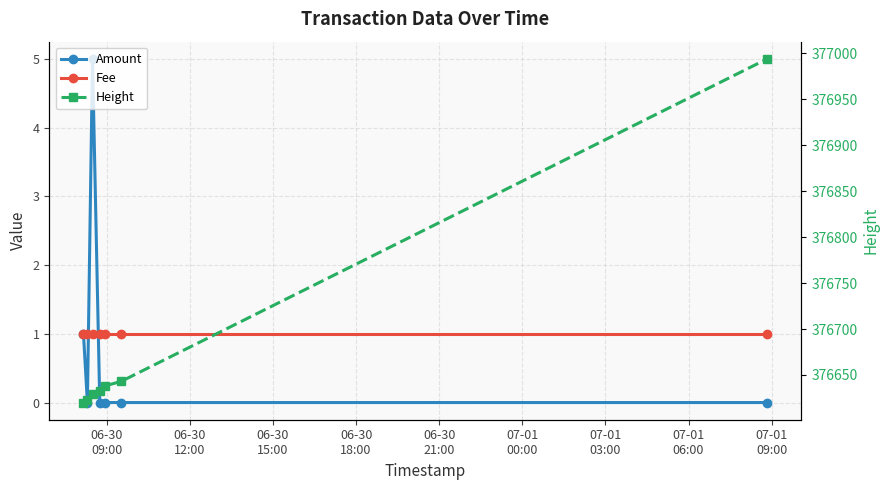

At which label does Height reach its minimum?

06-30
09:00